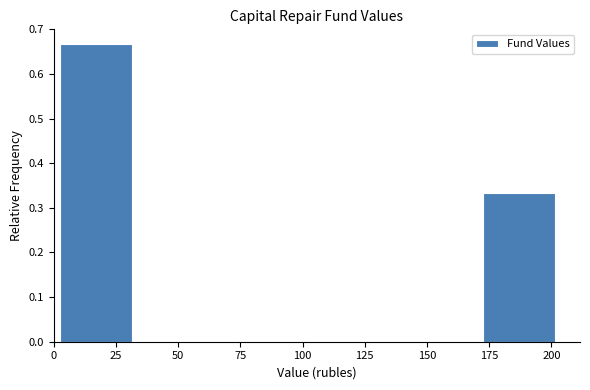

Reading left to right, list every bar in this chart as the range it spans on the x-axis followed by its height. Neither the bar edges nor the heights are printed on the chart, so give them approximately, as read against the axes.

0 to 35: 0.67
35 to 70: 0
70 to 100: 0
100 to 135: 0
135 to 170: 0
170 to 205: 0.33